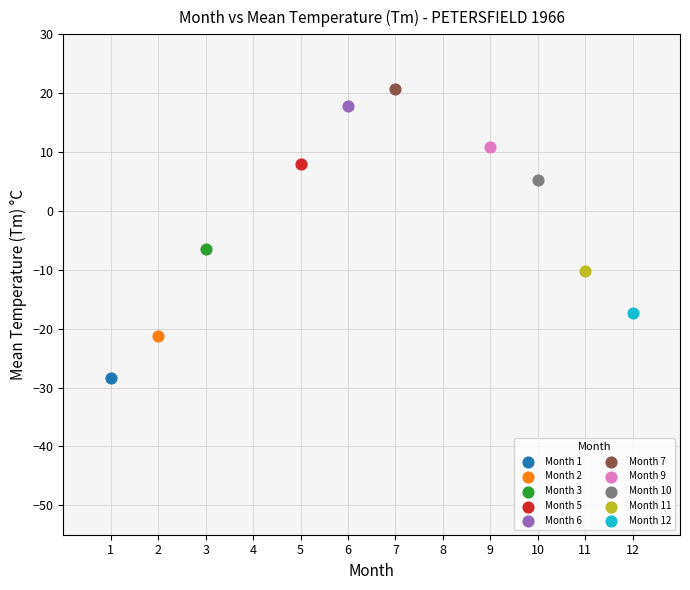

What are all the series names shown in the legend?

Month 1, Month 2, Month 3, Month 5, Month 6, Month 7, Month 9, Month 10, Month 11, Month 12